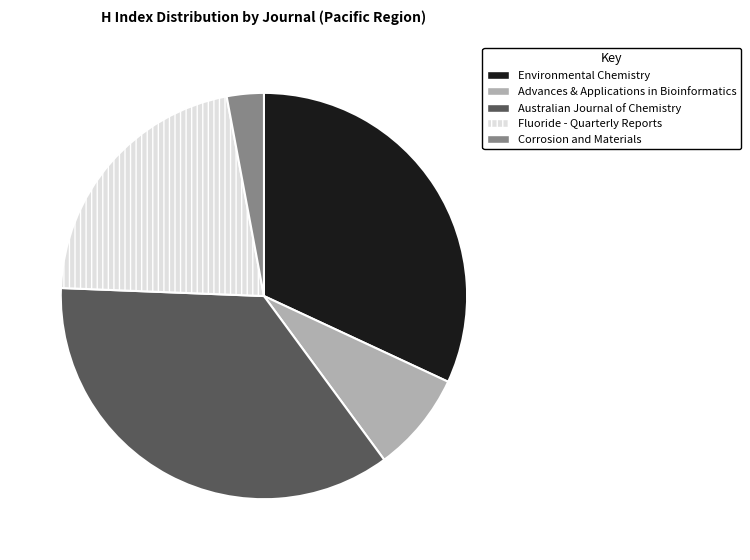

Between Fluoride - Quarterly Reports and Corrosion and Materials, which is larger?

Fluoride - Quarterly Reports